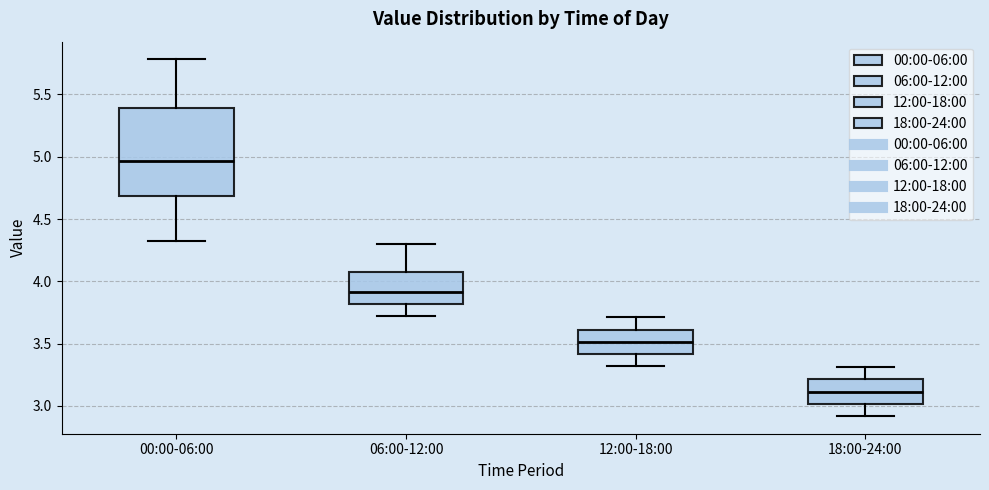

Which box's median line is the lowest?

18:00-24:00